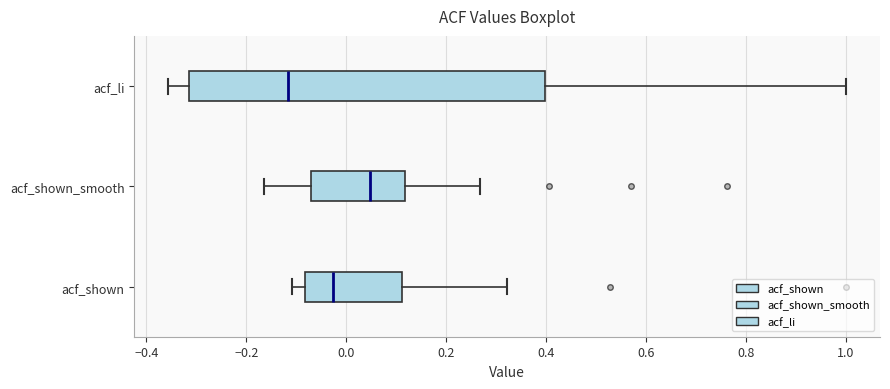

Which box is the widest, from its left edge to its right edge?

acf_li